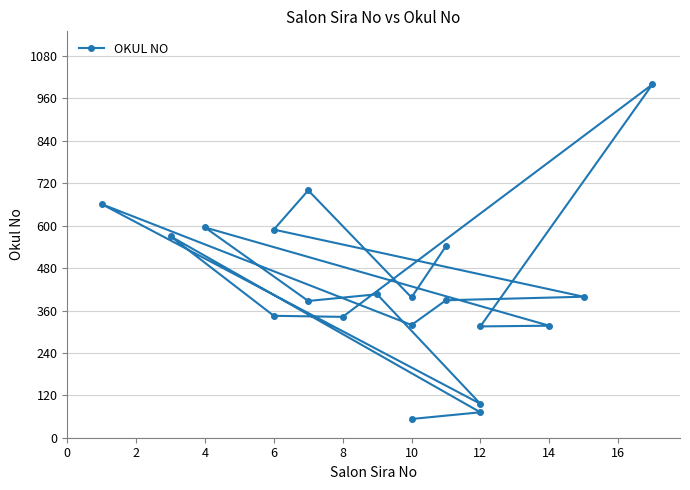

Reading left to right, transcribe all the data shown in this chart.

53	72	570	345	342	1000	315	317	595	387	406	96	661	319	389	399	589	700	397	542